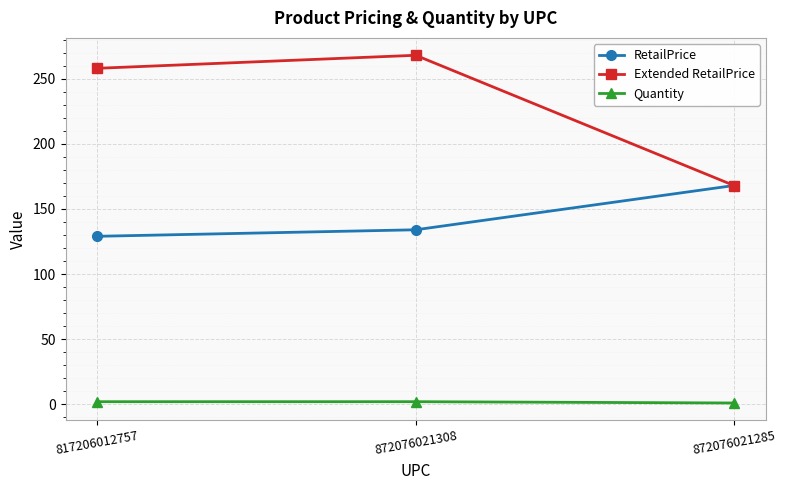

What position from the left is 872076021308?

2